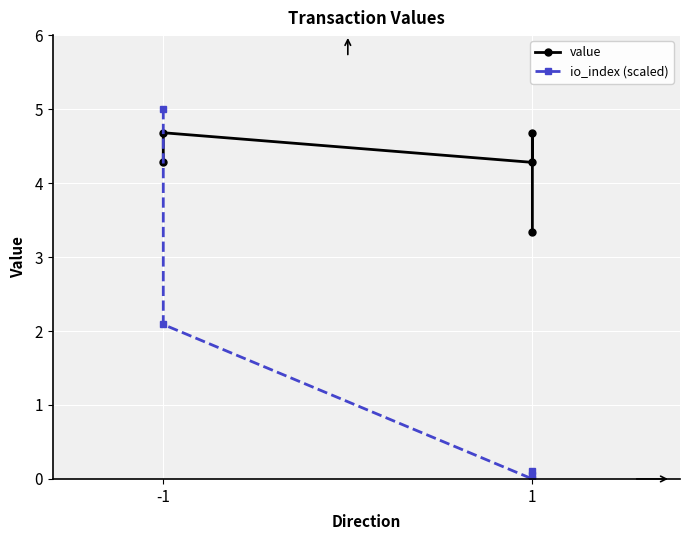

At -1, list the series in order from smallest to largest.

value, io_index (scaled)